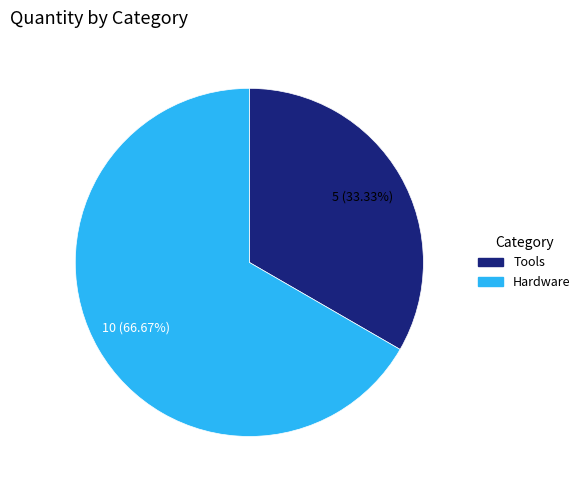

How many slices are in this pie chart?

2